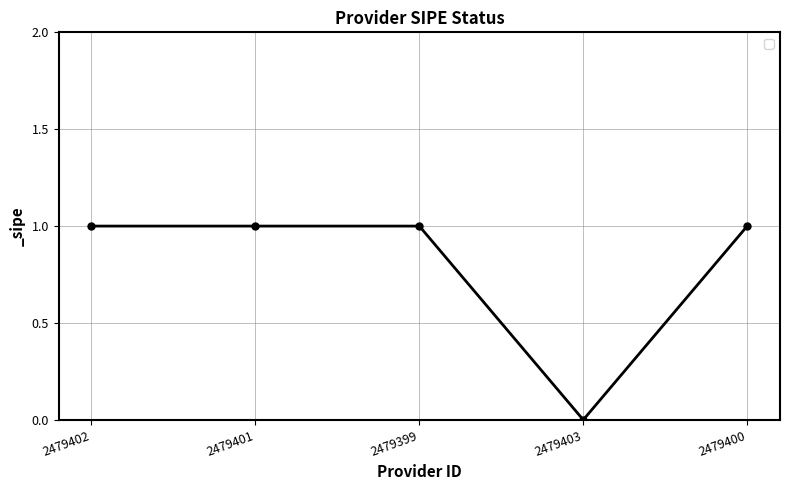

What is the maximum value shown in the chart?

1